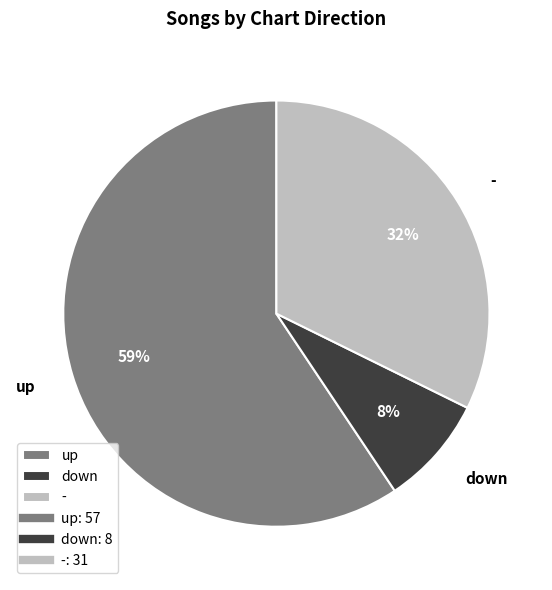

To the nearest percent, what portion does down represent?

8%